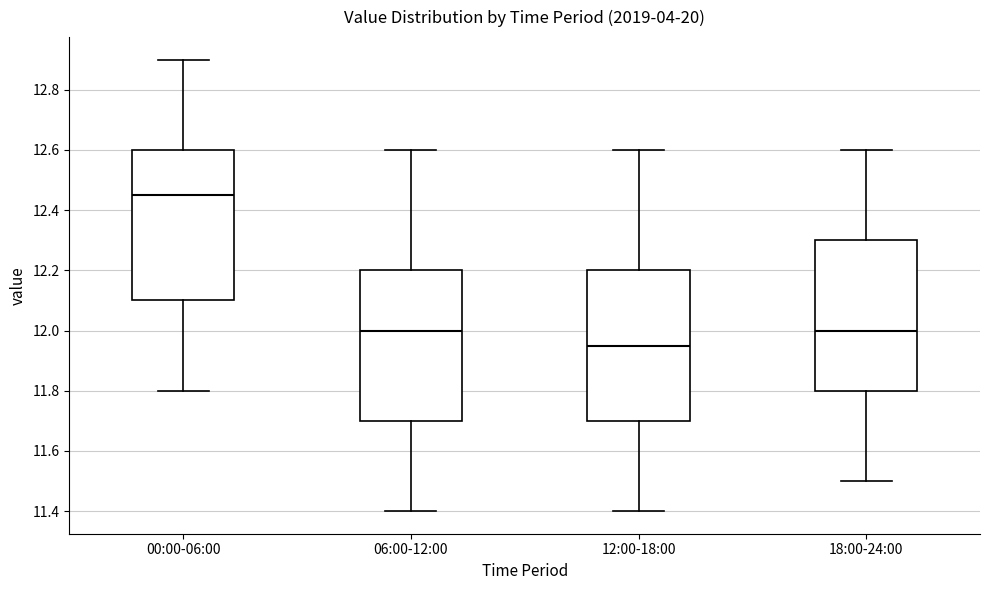

Where does the lower whisker of the box for 00:00-06:00 end on the y-axis? The values are not printed on the chart, so give them approximately, as read against the axis.

11.80